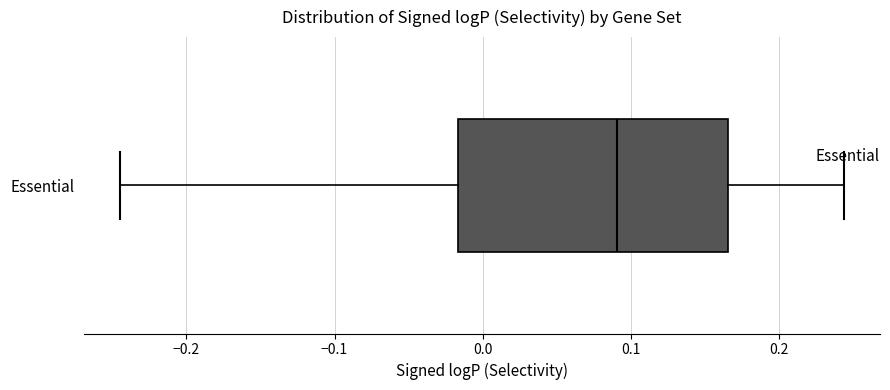

Where does the left whisker of the box for Essential end on the x-axis? The values are not printed on the chart, so give them approximately, as read against the axis.

-0.24